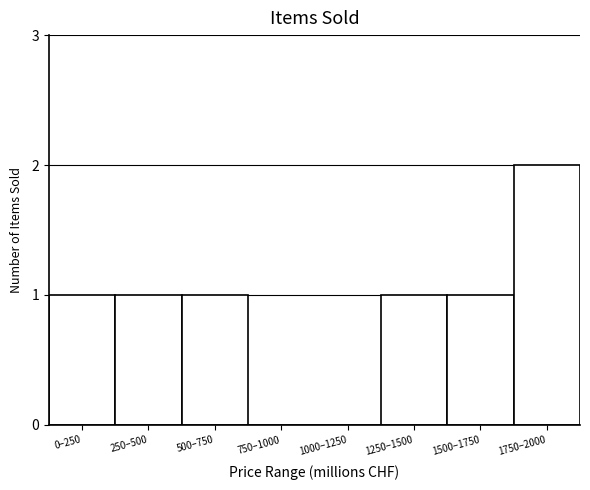

Reading right to left, extract all data points from this chart.

1750–2000=2	1500–1750=1	1250–1500=1	1000–1250=0	750–1000=0	500–750=1	250–500=1	0–250=1